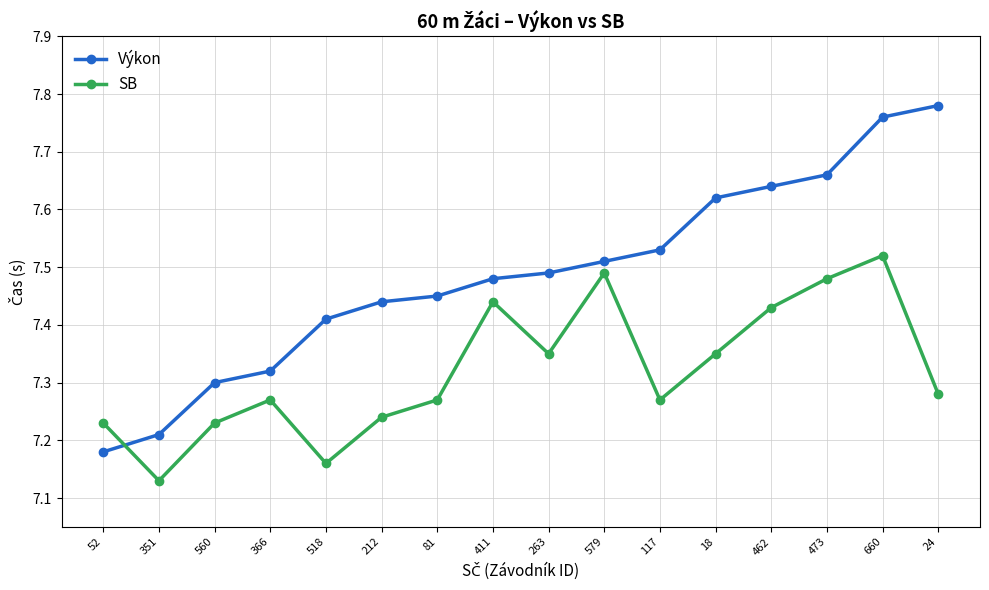

How many distinct data groups are displayed?

2